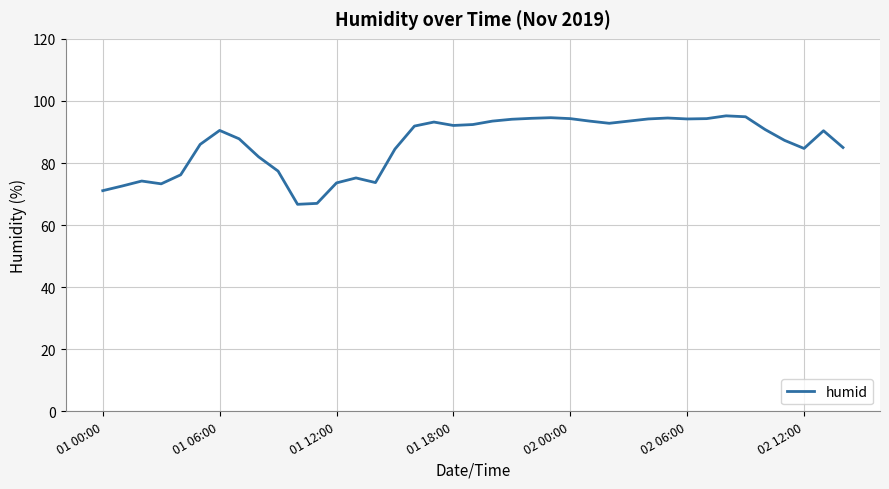

What is the minimum value shown in the chart?

66.7